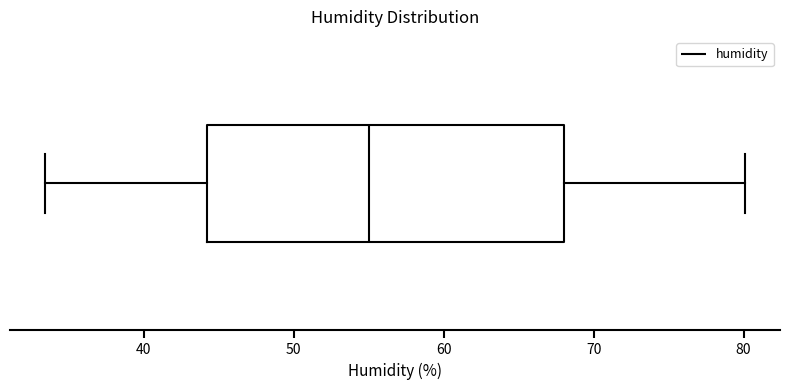

Where is the left edge of the box on the x-axis? The values are not printed on the chart, so give them approximately, as read against the axis.

44